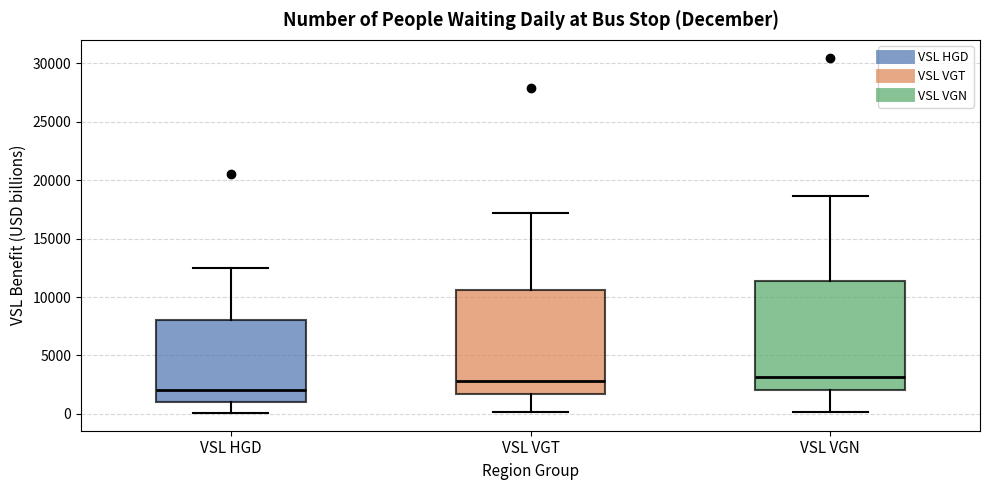

Reading left to right, read every box against the y-axis: the position of its median line, the range the box covers, and the ends of its whiskers. The values are not printed on the chart, so give them approximately, as read against the axis.

VSL HGD: median 2000, box 1000 to 8000, whiskers 0 to 12500
VSL VGT: median 3000, box 1500 to 10500, whiskers 0 to 17000
VSL VGN: median 3000, box 2000 to 11500, whiskers 0 to 18500